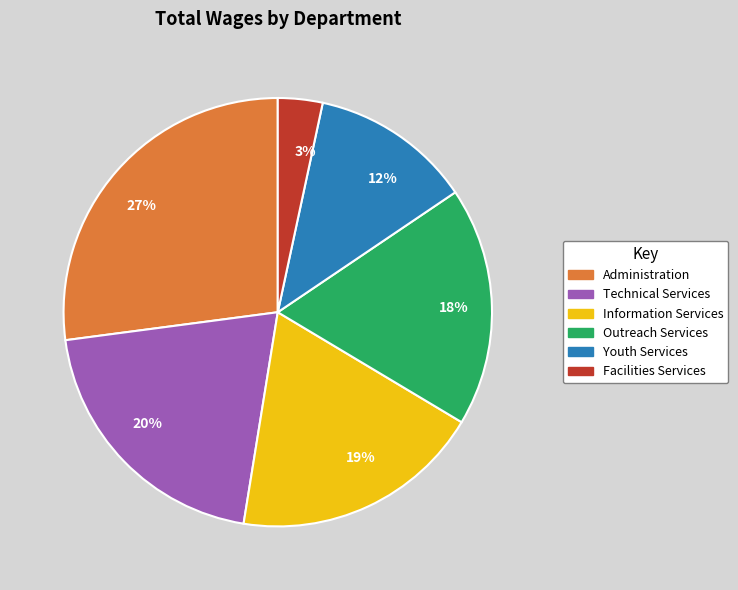

The 18% slice represents 13% of the pie. True or false?

False